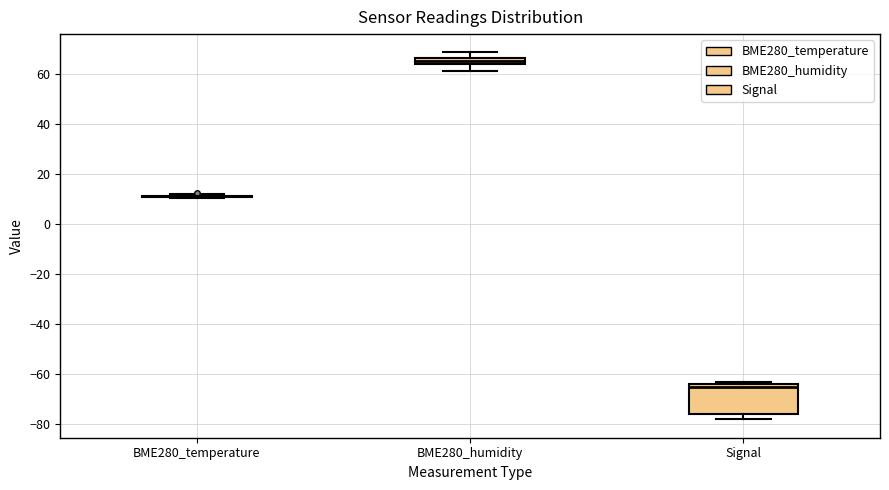

Comparing the boxes themselves (not the whiskers), which one is the tallest?

Signal